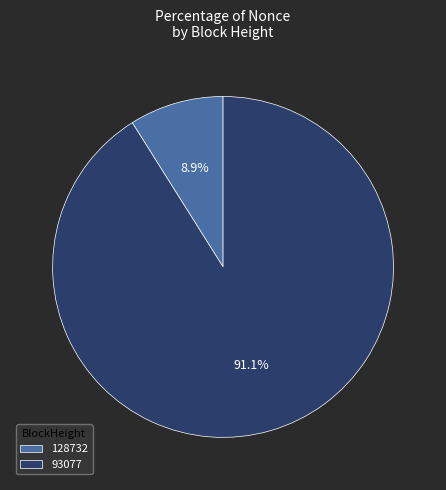

Which category has the biggest portion of the pie?

93077